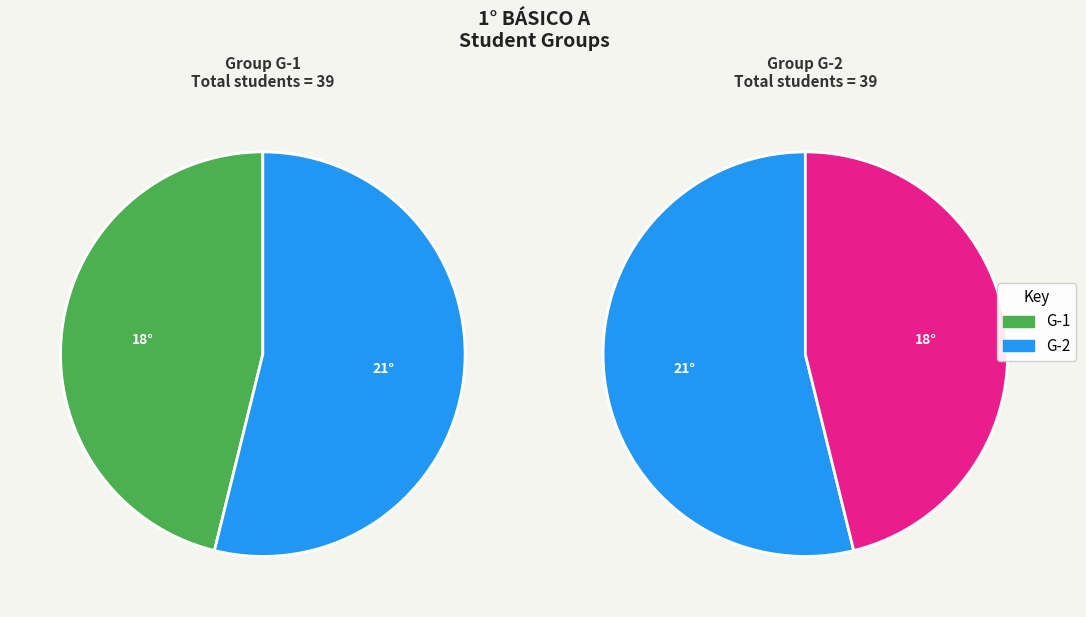

Which has a higher value, G-2 or G-1?

G-2